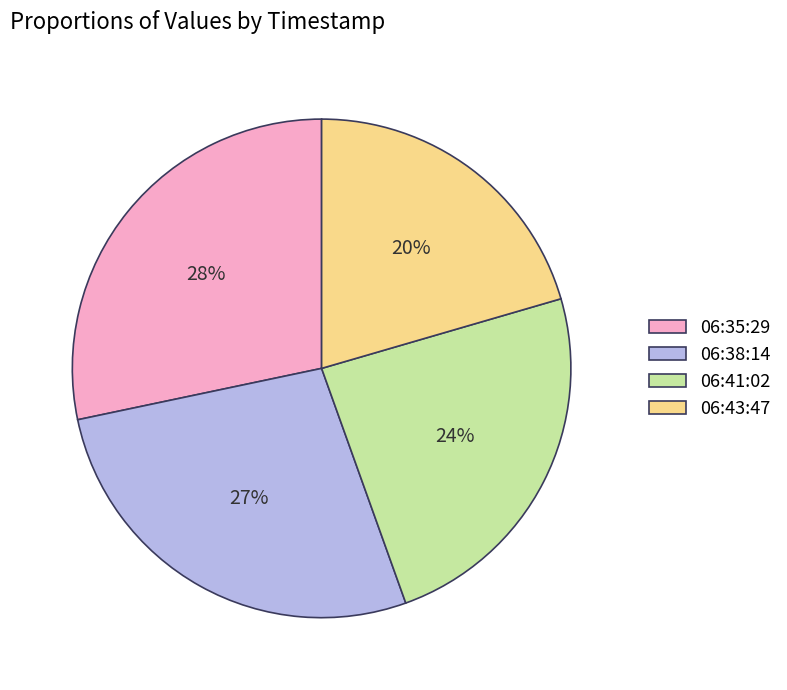

Combined, do 06:38:14 and 06:35:29 account for over 50%?

Yes